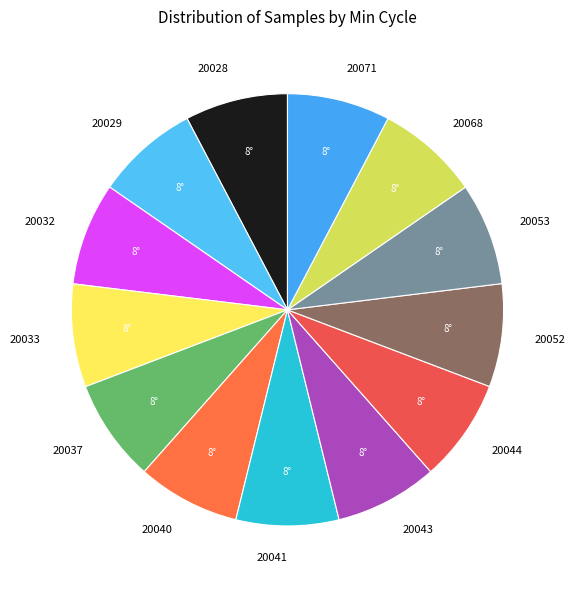

The 20028 slice represents 8% of the pie. True or false?

True